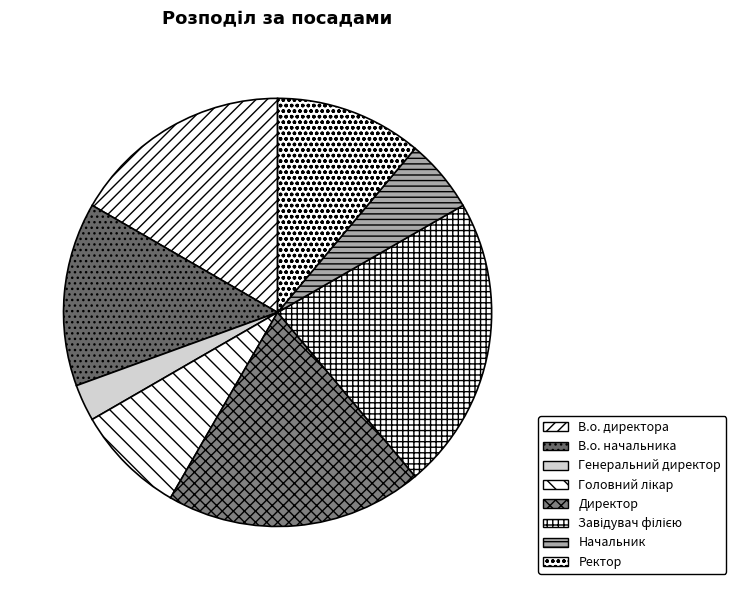

True or false: В.о. директора accounts for 10% of the total.

False